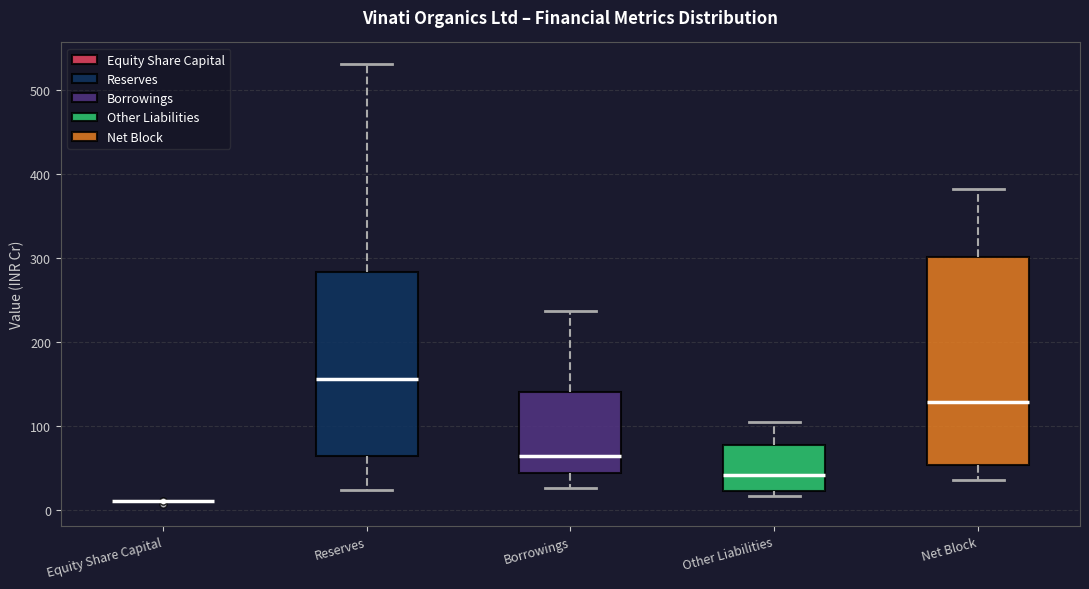

Which box is the tallest, from its lower edge to its upper edge?

Net Block